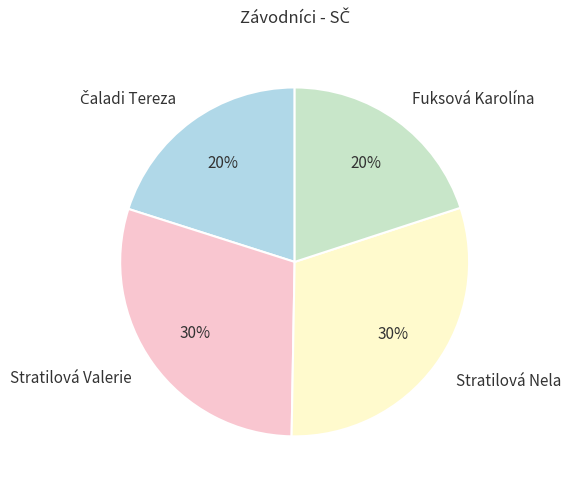

Is it true that Stratilová Valerie is 30% of the pie?

True